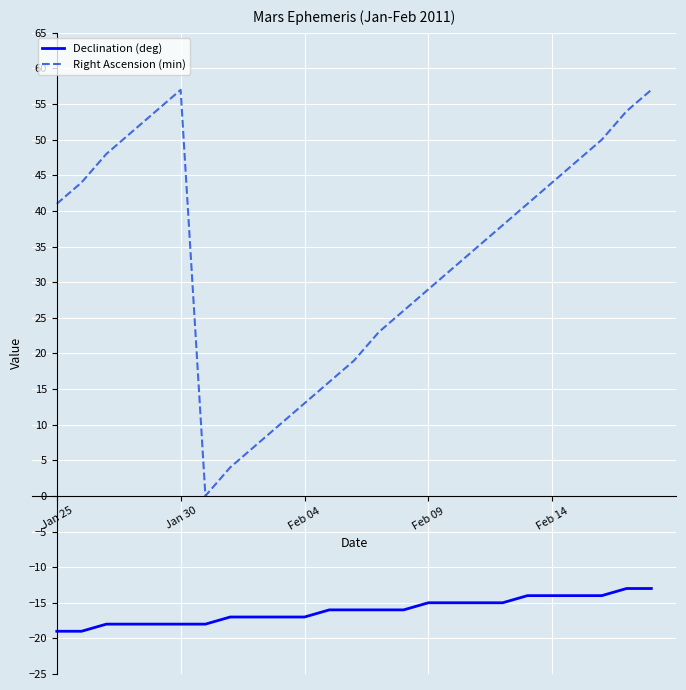

True or false: Declination (deg) and Right Ascension (min) cross at least once.

False